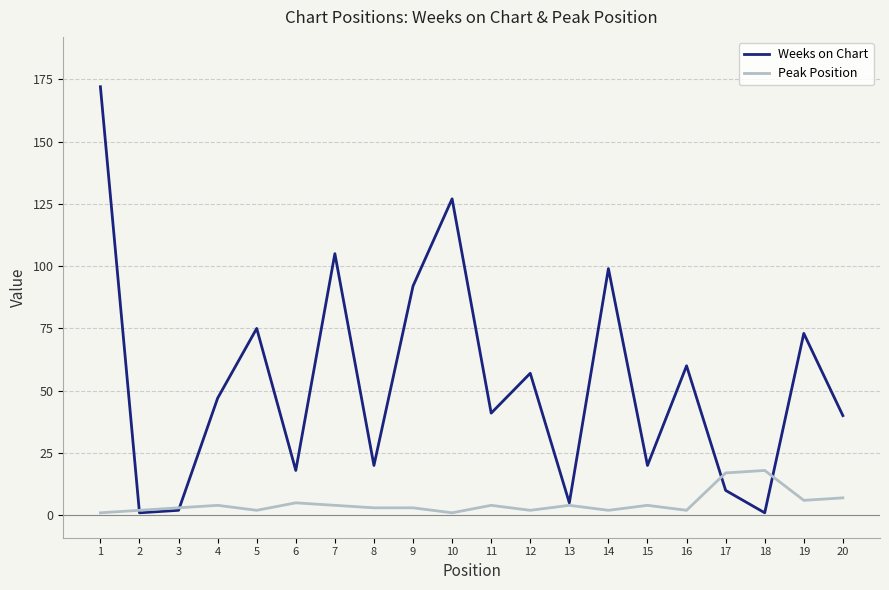

Is the value of Peak Position at 16 greater than the value of Weeks on Chart at 6?

No